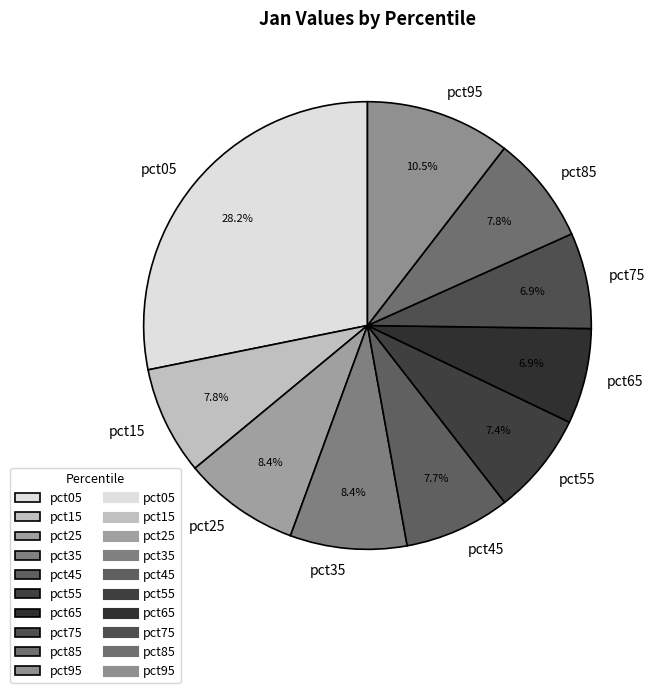

Which slice is the largest?

pct05